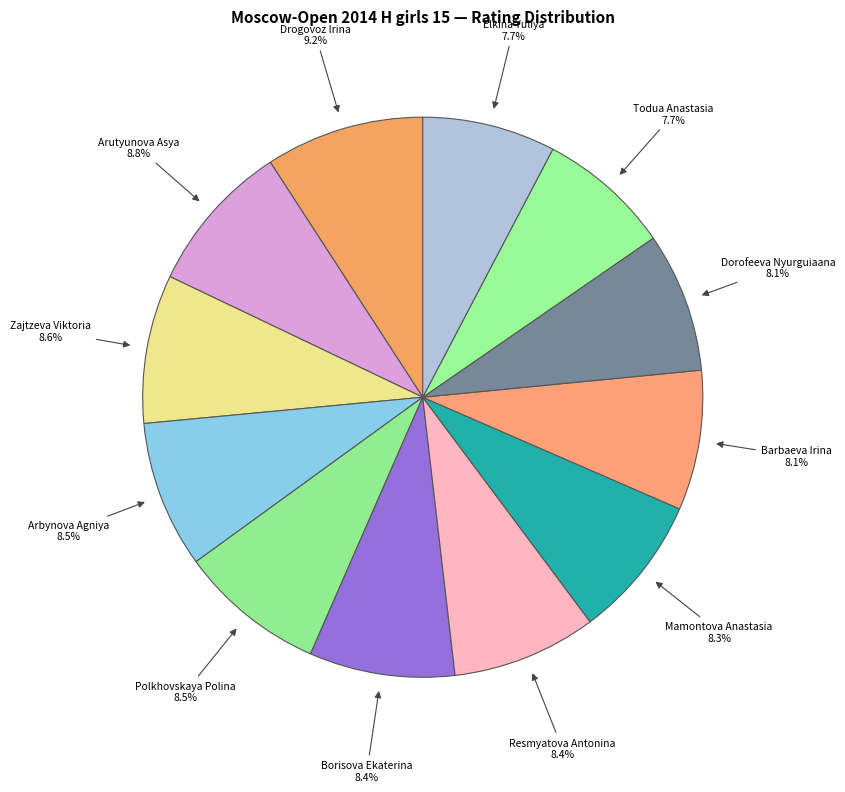

To the nearest percent, what is the difference between the Dorofeeva Nyurguiaana and Arutyunova Asya slice percentages?

1%